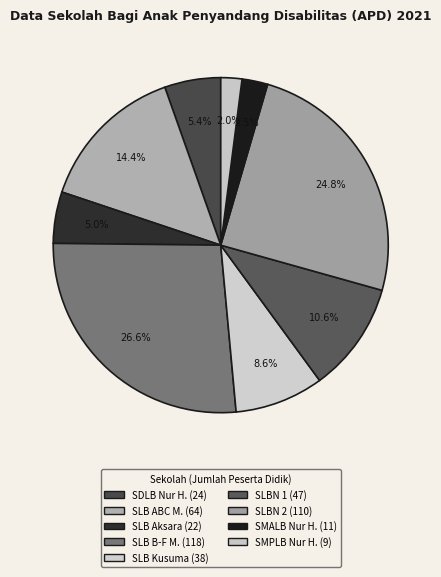

How many segments does this pie chart have?

9